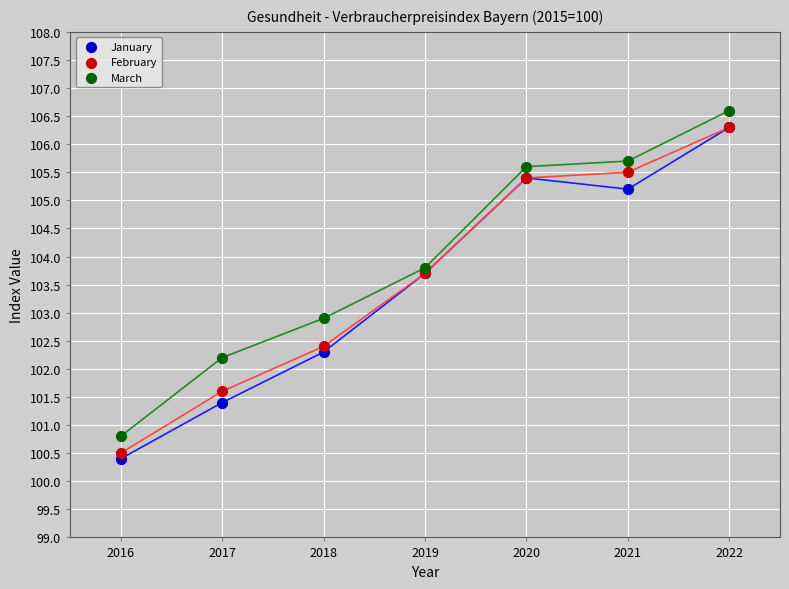

In the January series, what Y value is closest to 103?

102.3